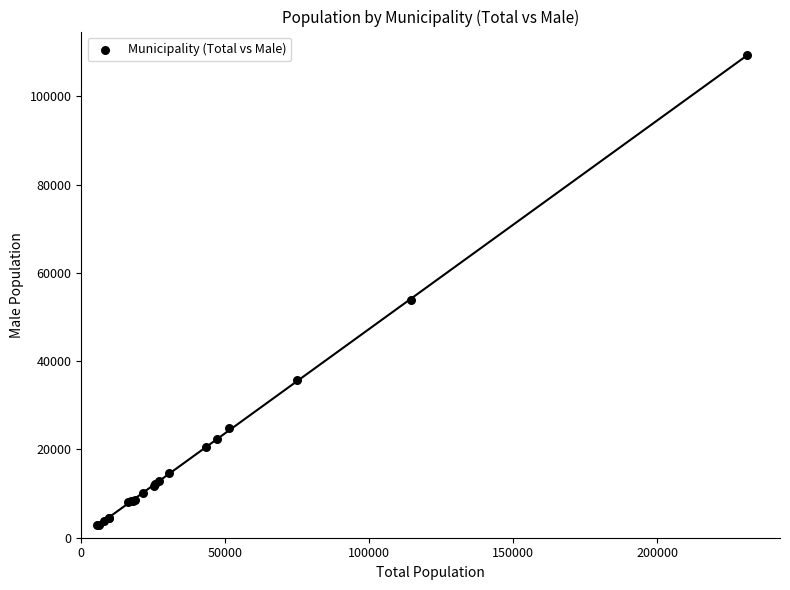

What Y value in the scatter plot is closest to 56075?

53803